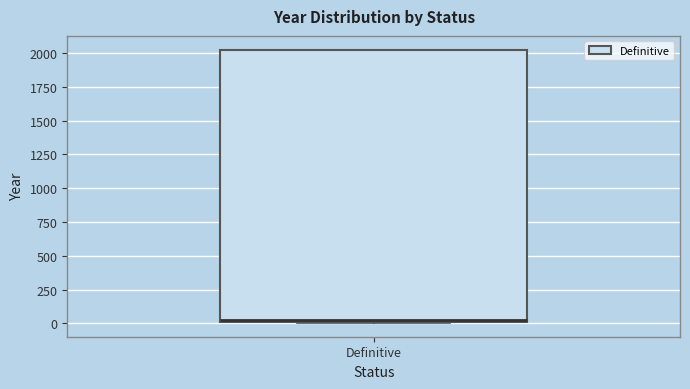

Transcribe this box plot: give where the median line is, the range the box spans, and where the two whiskers end, as read against the y-axis. The values are not printed on the chart, so give them approximately, as read against the axis.

median 50, box 0 to 2050, whiskers 0 to 2050